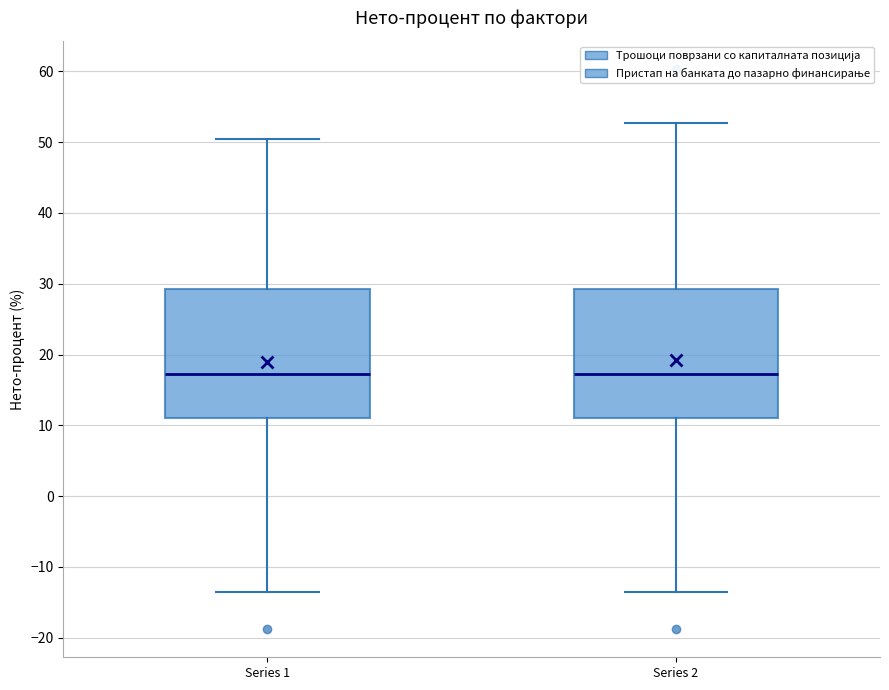

Where does the upper whisker of the box for Series 1 end on the y-axis? The values are not printed on the chart, so give them approximately, as read against the axis.

50